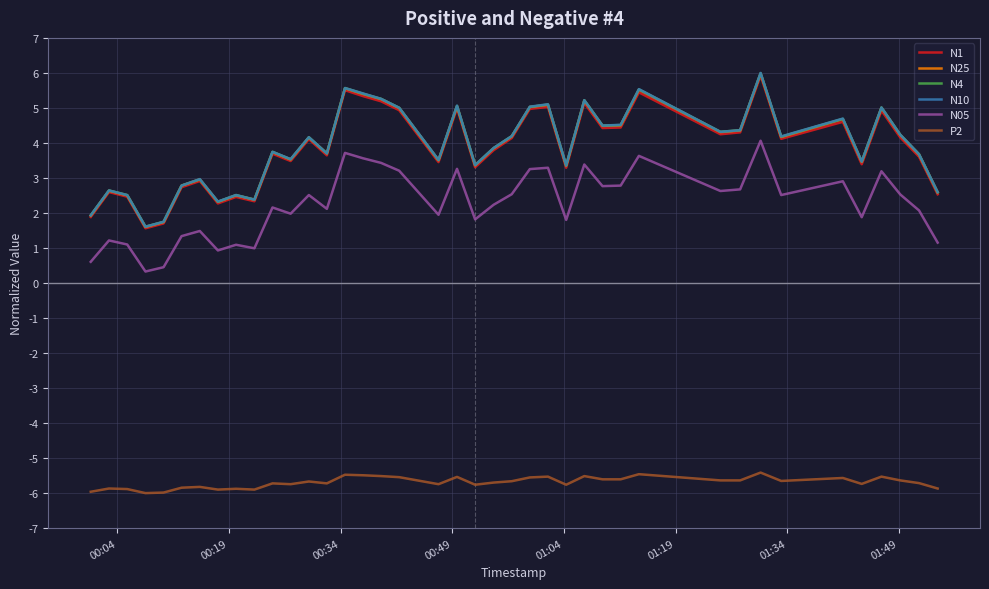

What is the lowest value of the N1 series?

1.6